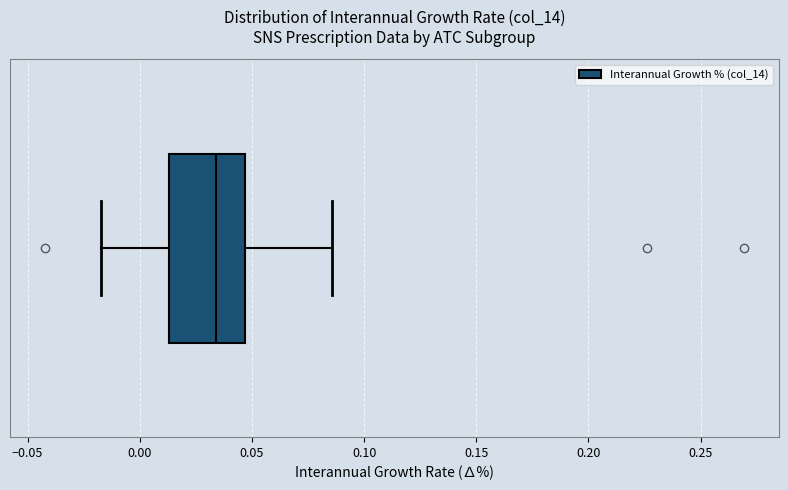

Where does the right whisker of the box end on the x-axis? The values are not printed on the chart, so give them approximately, as read against the axis.

0.085